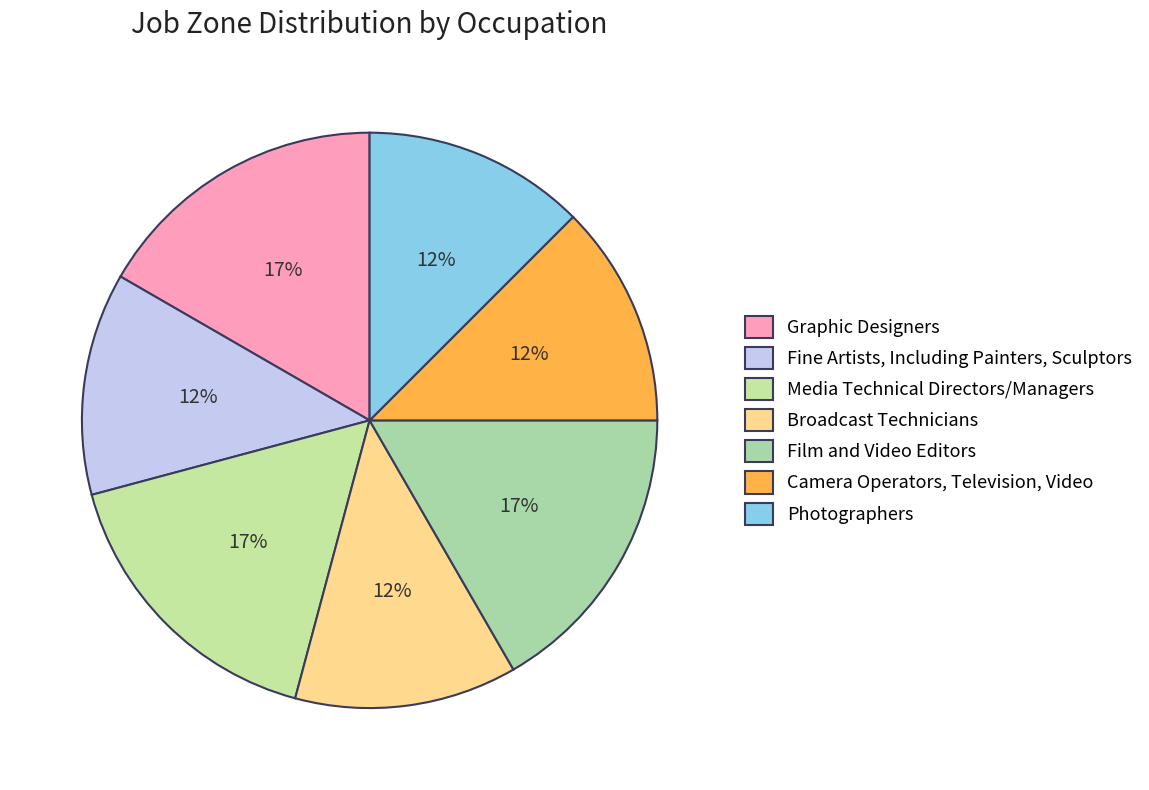

Which category has the biggest portion of the pie?

Graphic Designers